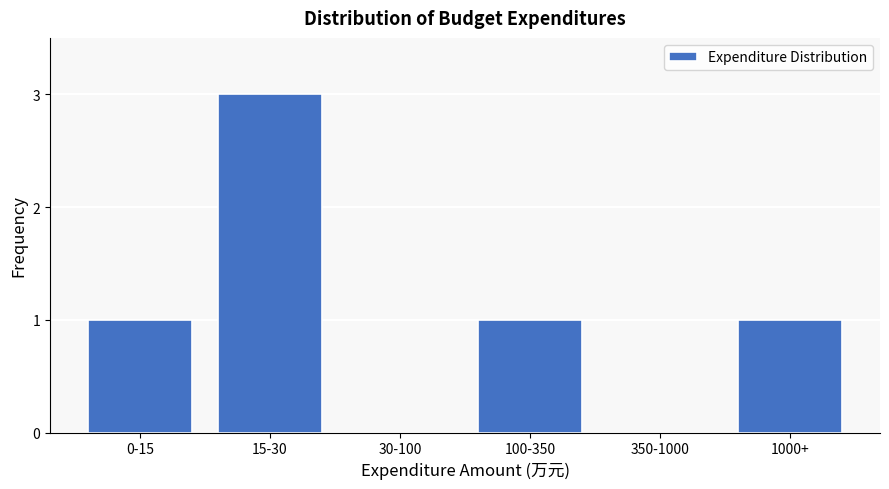

Reading left to right, extract all data points from this chart.

0-15=1	15-30=3	30-100=0	100-350=1	350-1000=0	1000+=1